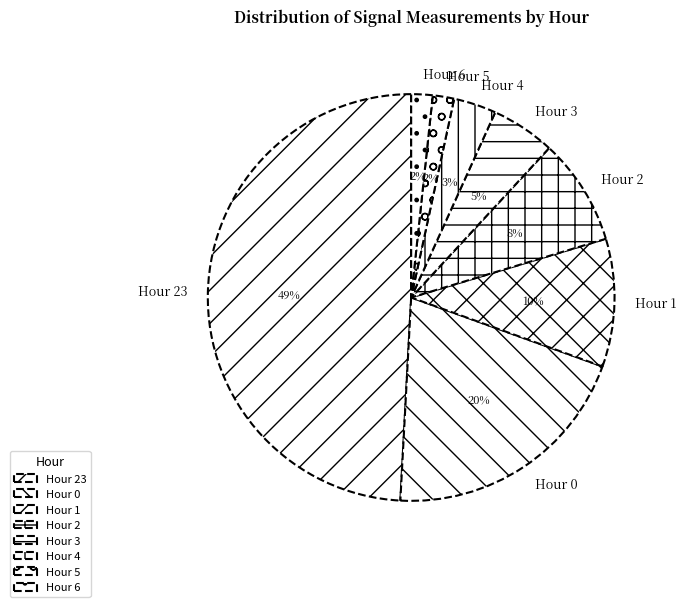

To the nearest percent, what is the difference between the largest and smallest slice percentages?

47%